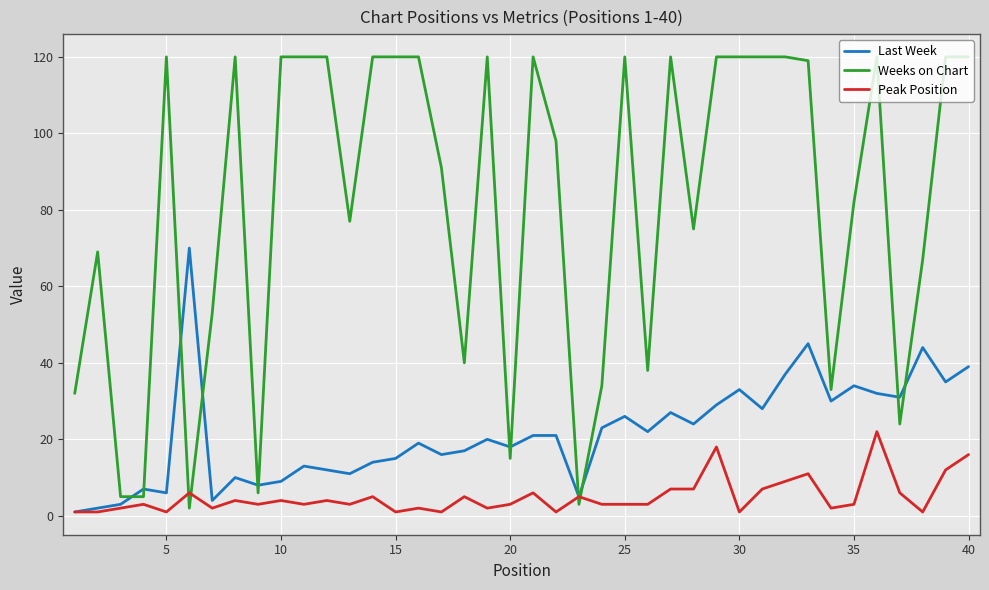

List the series in order of their overall mean, highest first.

Weeks on Chart, Last Week, Peak Position